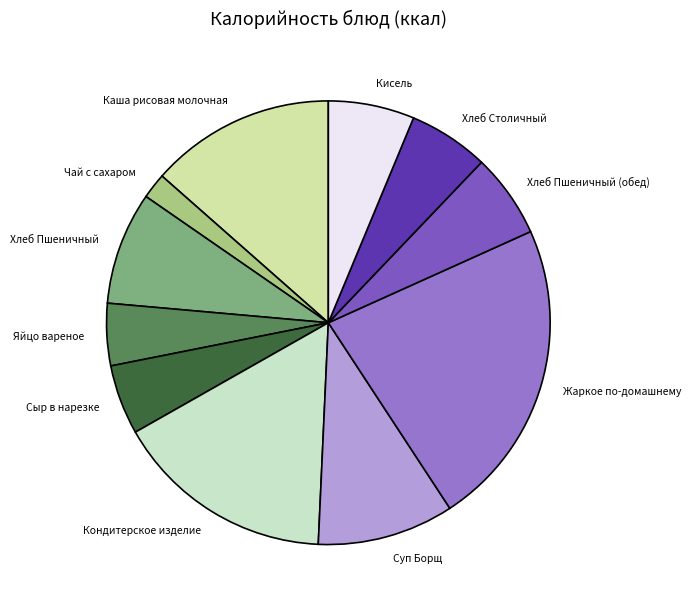

Is the sum of Хлеб Пшеничный and Кондитерское изделие greater than half?

No